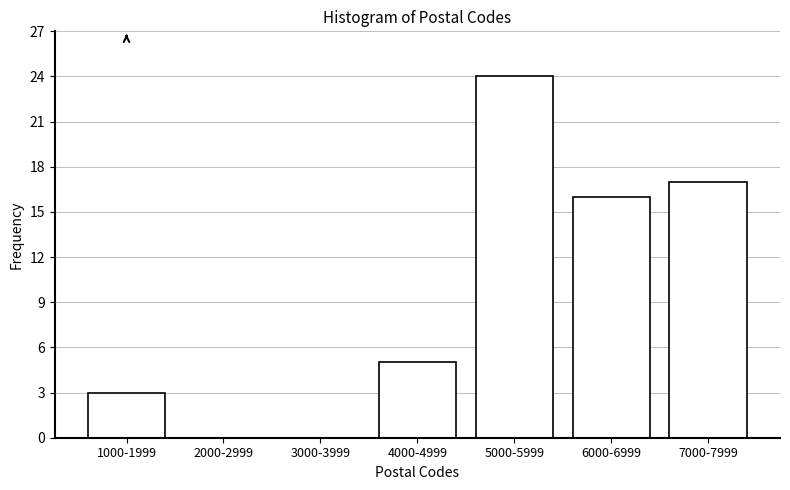

Reading left to right, transcribe all the data shown in this chart.

1000-1999=3	2000-2999=0	3000-3999=0	4000-4999=5	5000-5999=24	6000-6999=16	7000-7999=17